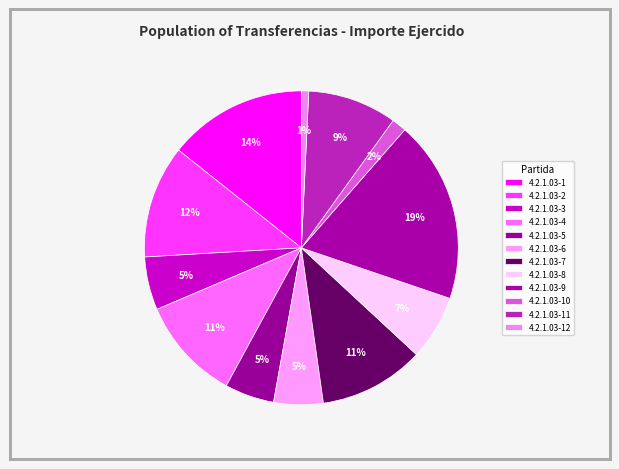

To the nearest percent, what is the difference between the 4.2.1.03-7 and 4.2.1.03-12 slice percentages?

10%